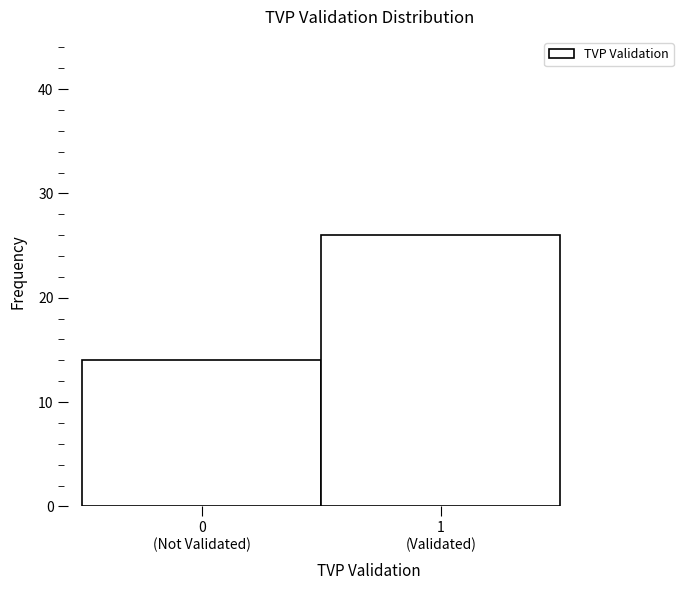

Reading right to left, transcribe all the data shown in this chart.

26	14